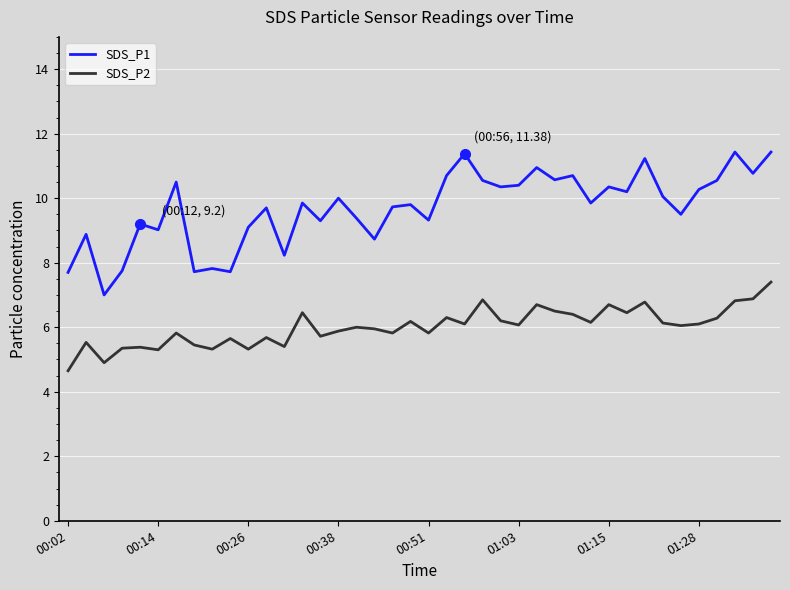

Which series has the largest range (max minus min)?

SDS_P1